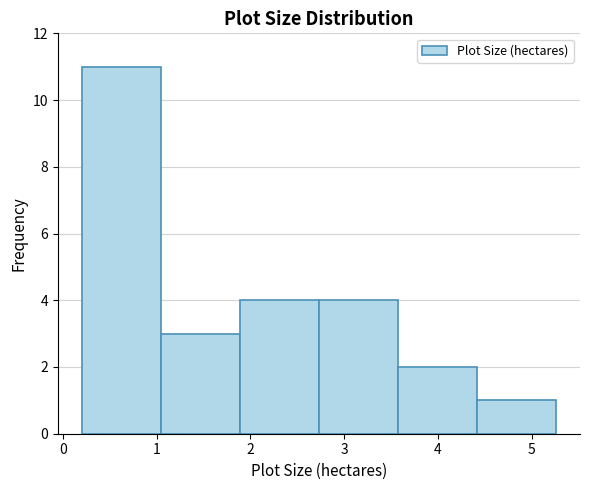

How tall is the bar that spans 3.6 to 4.4 on the x-axis? Neither the bar edges nor the heights are printed on the chart, so give them approximately, as read against the axes.

2